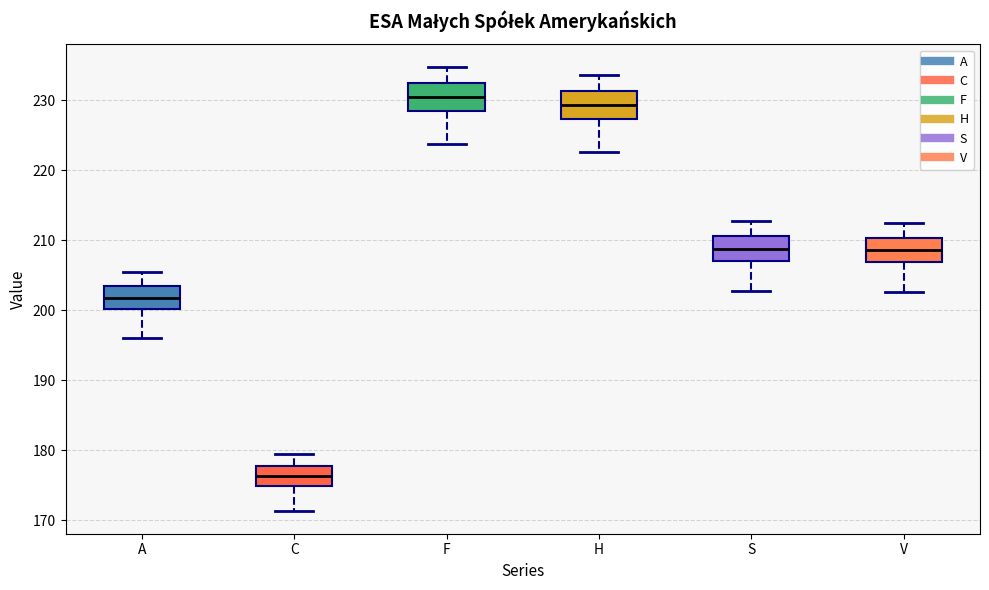

Reading left to right, read every box against the y-axis: the position of its median line, the range the box covers, and the ends of its whiskers. The values are not printed on the chart, so give them approximately, as read against the axis.

A: median 202, box 200 to 204, whiskers 196 to 205
C: median 176, box 175 to 178, whiskers 171 to 180
F: median 230, box 228 to 232, whiskers 224 to 235
H: median 229, box 227 to 231, whiskers 223 to 234
S: median 209, box 207 to 211, whiskers 203 to 213
V: median 209, box 207 to 210, whiskers 203 to 212